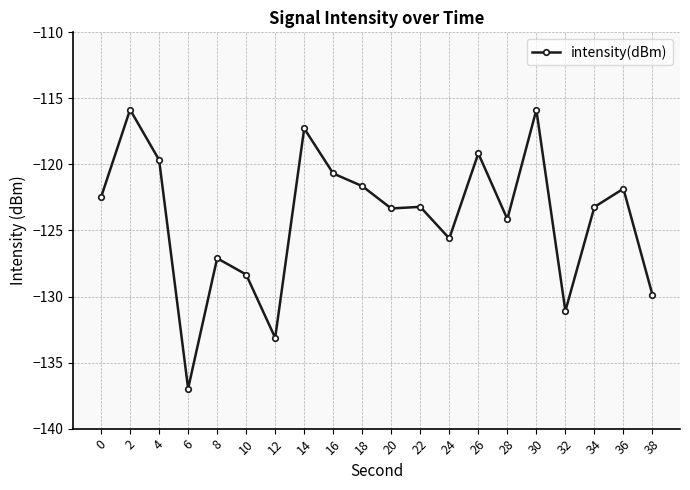

Count the number of categories in the chart.

20